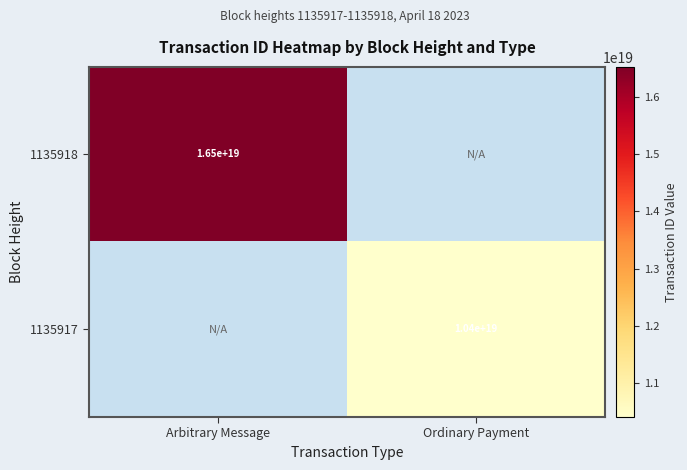

The value of 1135918 at Arbitrary Message is 28556878142792507392. True or false?

False